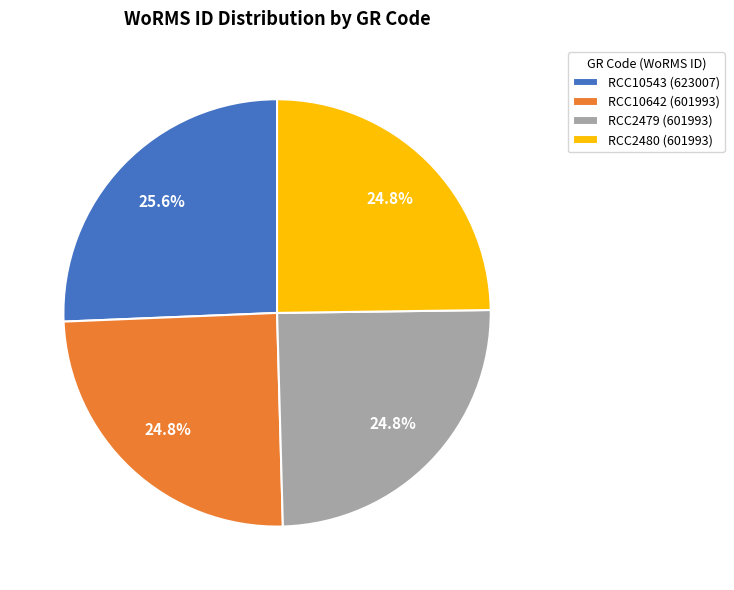

Approximately how many times larger is the value at RCC2479 (601993) compared to RCC2480 (601993)?

1.0